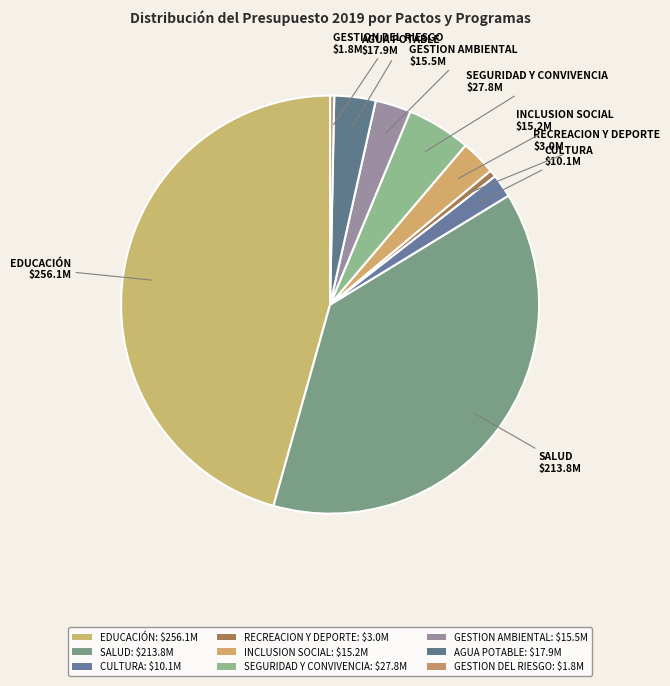

What portion of the pie excludes SEGURIDAD Y CONVIVENCIA?

95.0%